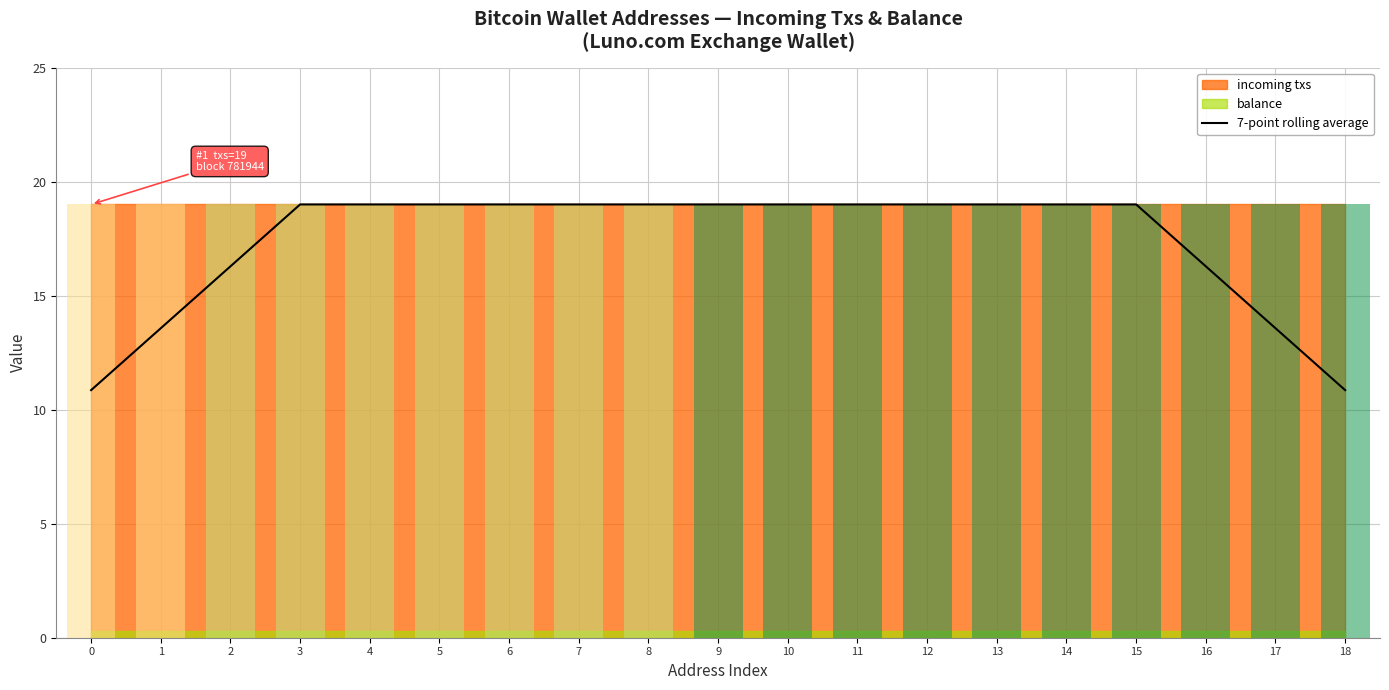

Rank the categories by value from highest to lowest.

3, 4, 5, 6, 7, 8, 9, 10, 11, 12, 13, 14, 15, 2, 16, 1, 17, 0, 18